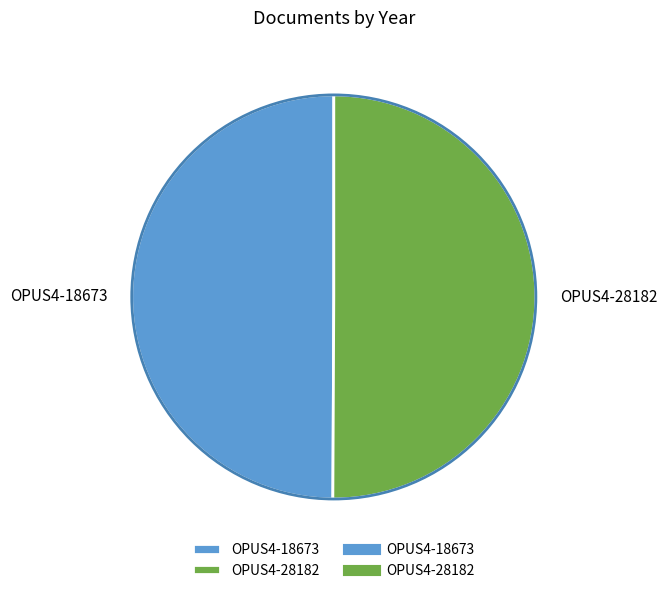

Approximately how many times larger is the value at OPUS4-28182 compared to OPUS4-18673?

1.0